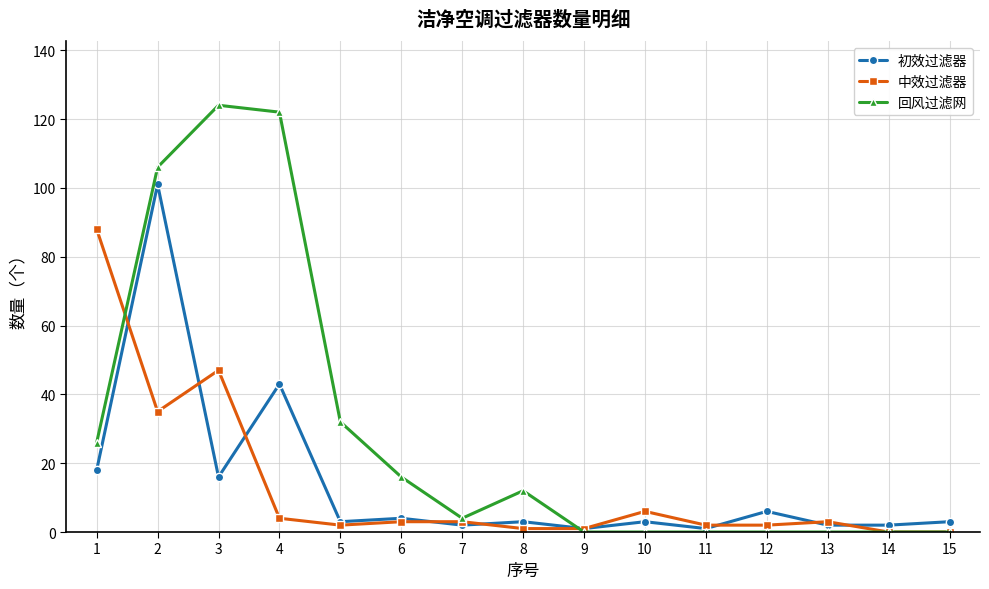

What is the sum of all 初效过滤器 values?

208